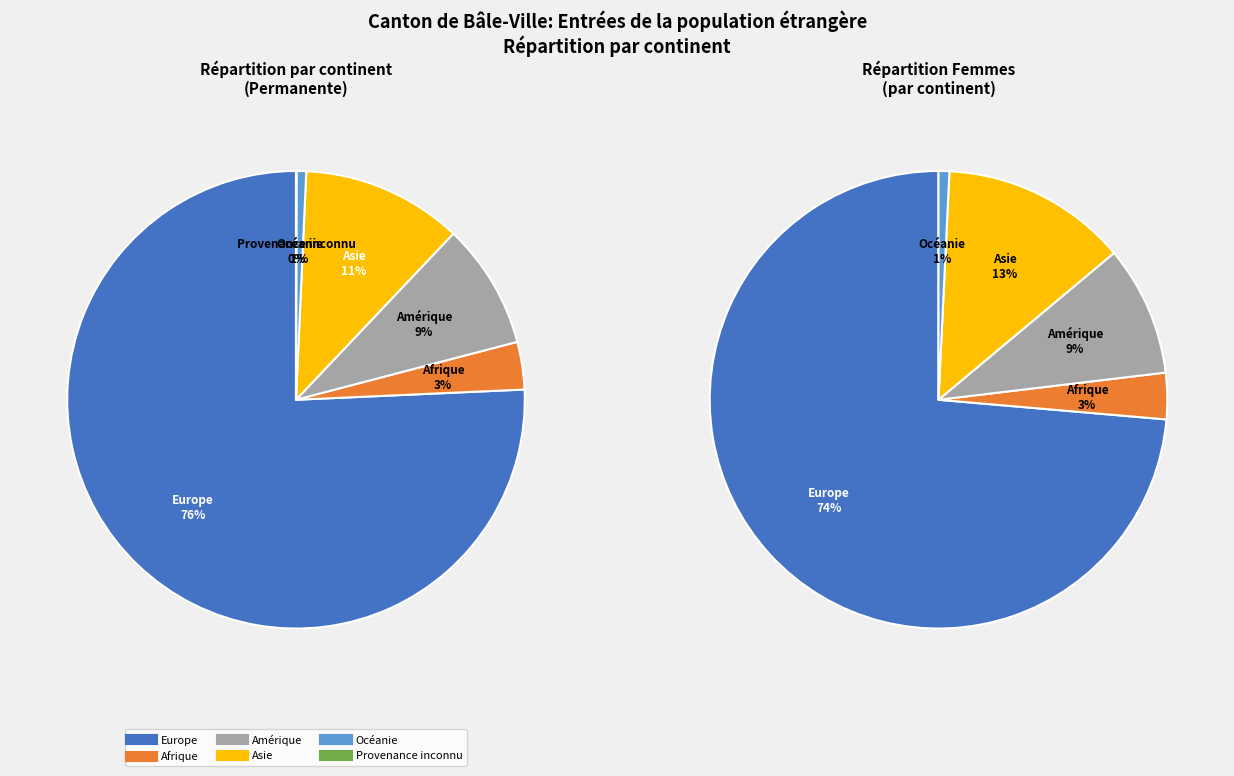

Count the number of slices in the pie.

6